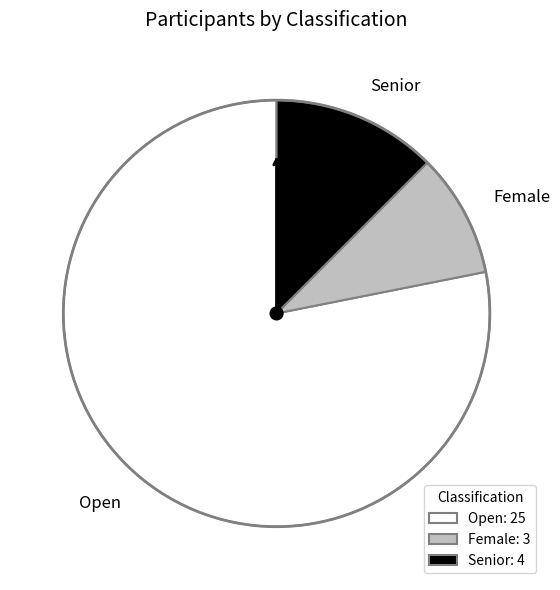

Rank the categories by value from highest to lowest.

Open, Senior, Female